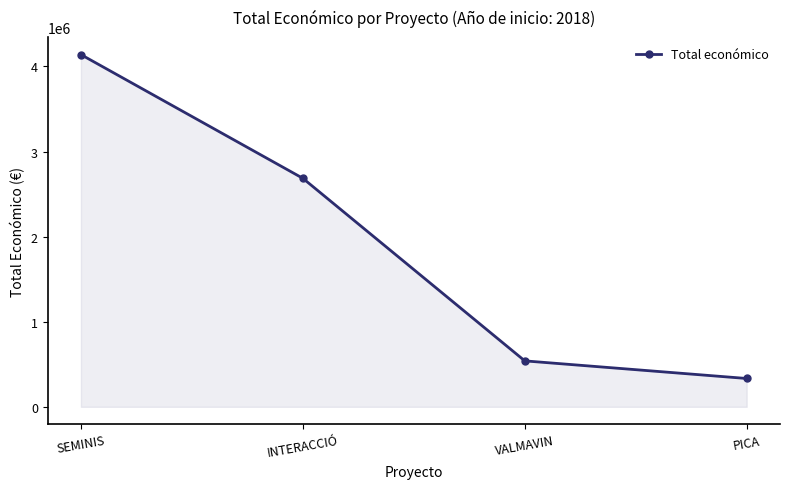

Reading left to right, list all the values displayed in this chart.

4139393	2685474	540000	333001